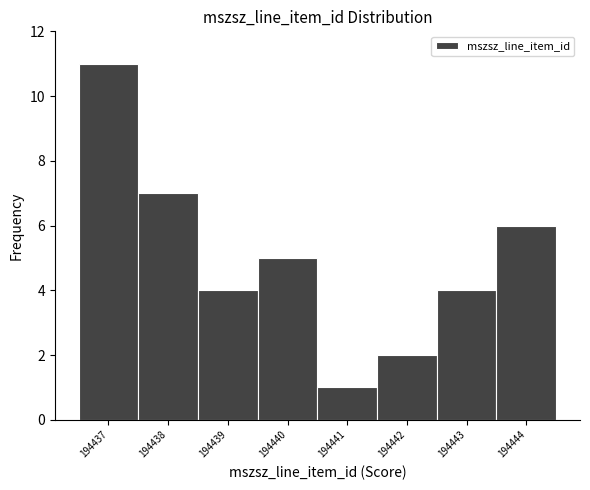

Reading left to right, transcribe this chart: for each bar, give the range it covers on the x-axis and its height. The values are not printed on the chart, so give them approximately, as read against the axis.

194436.5 to 194437.5: 11
194437.5 to 194438.5: 7
194438.5 to 194439.5: 4
194439.5 to 194440.5: 5
194440.5 to 194441.5: 1
194441.5 to 194442.5: 2
194442.5 to 194443.5: 4
194443.5 to 194444.5: 6